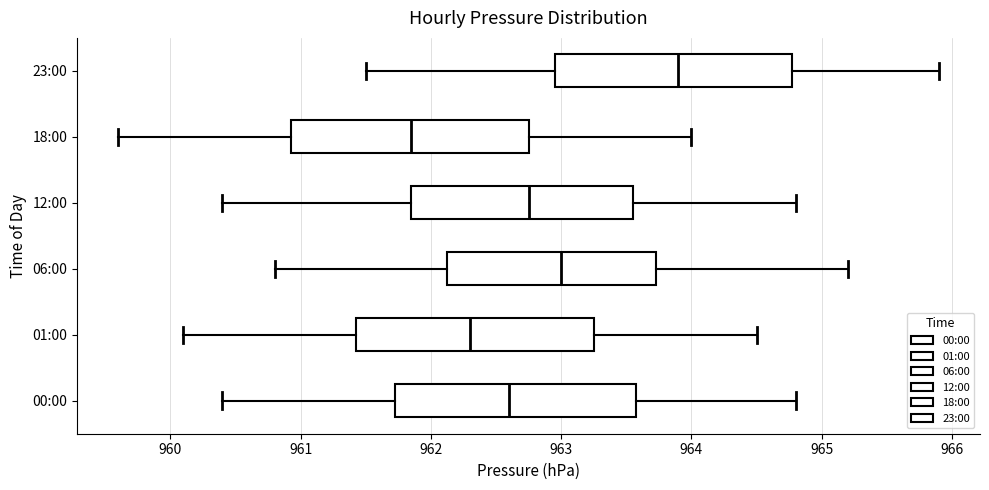

Where does the left whisker of the box for 00:00 end on the x-axis? The values are not printed on the chart, so give them approximately, as read against the axis.

960.4